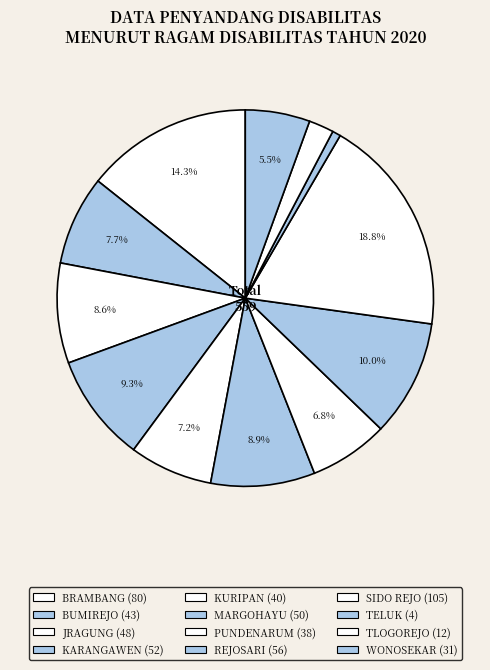

Count the number of slices in the pie.

12